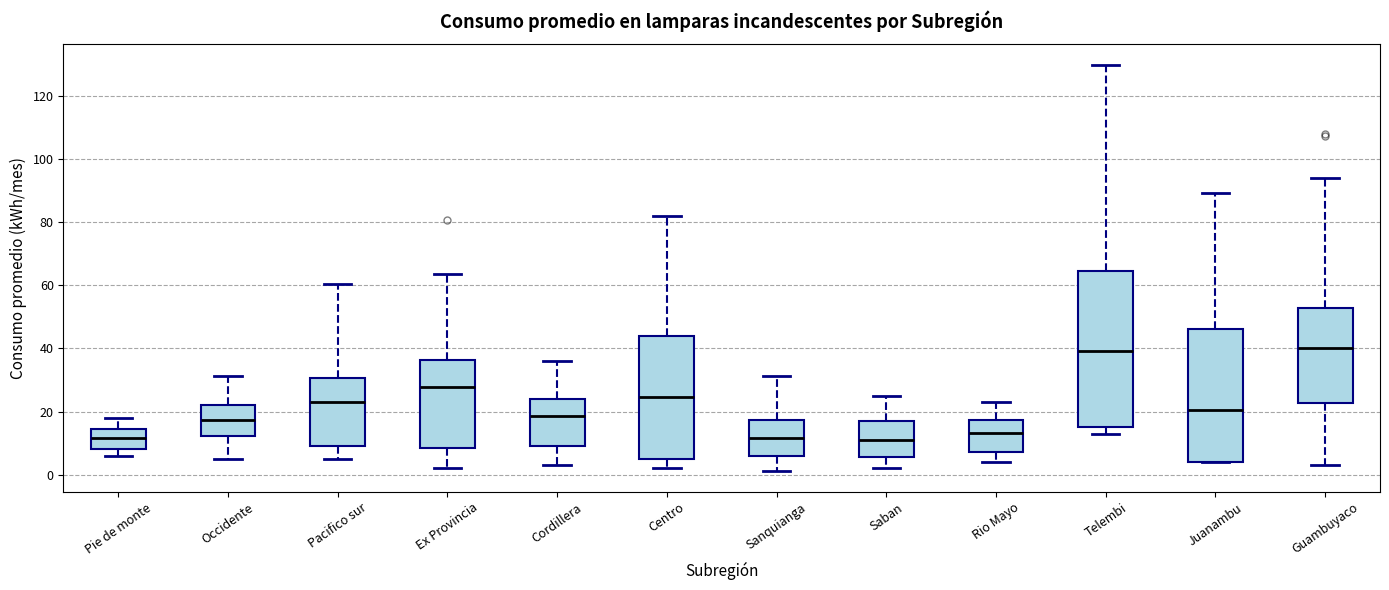

Reading left to right, transcribe this box plot: for each box, give where its median line is, the range the box spans, and where its two whiskers end, as read against the y-axis. The values are not printed on the chart, so give them approximately, as read against the axis.

Pie de monte: median 12, box 8 to 14, whiskers 6 to 18
Occidente: median 18, box 12 to 22, whiskers 6 to 32
Pacifico sur: median 22, box 10 to 30, whiskers 6 to 60
Ex Provincia: median 28, box 8 to 36, whiskers 2 to 64
Cordillera: median 18, box 10 to 24, whiskers 4 to 36
Centro: median 24, box 4 to 44, whiskers 2 to 82
Sanquianga: median 12, box 6 to 18, whiskers 2 to 32
Saban: median 12, box 6 to 16, whiskers 2 to 26
Rio Mayo: median 14, box 8 to 18, whiskers 4 to 24
Telembi: median 40, box 16 to 64, whiskers 14 to 130
Juanambu: median 20, box 4 to 46, whiskers 4 to 90
Guambuyaco: median 40, box 22 to 52, whiskers 4 to 94